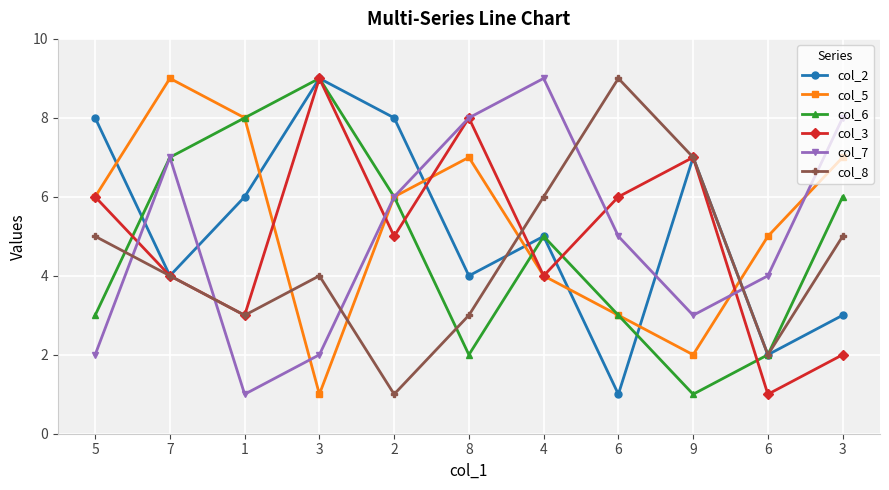

How many data points in col_5 are less than 6?

5